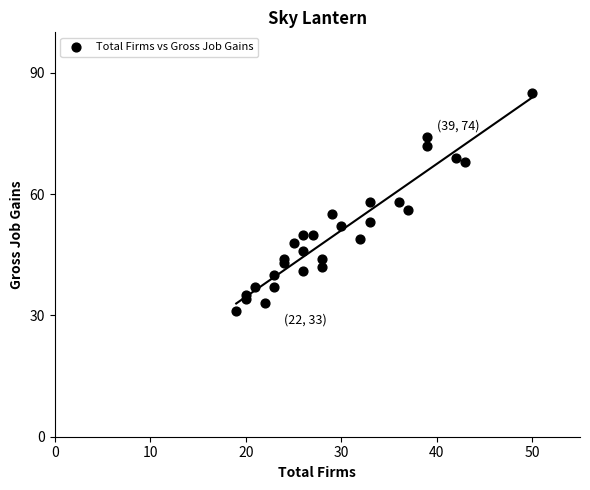

What is the range of X values (max minus min)?

31